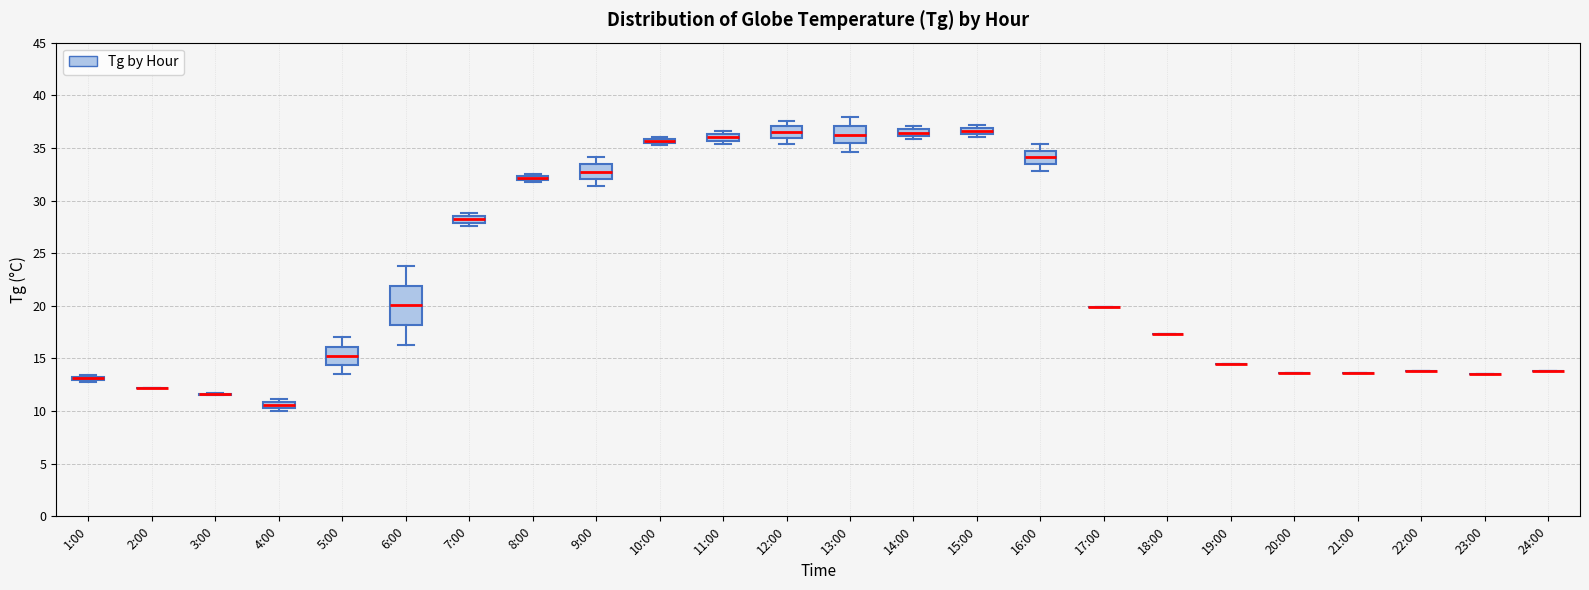

Comparing the boxes themselves (not the whiskers), which one is the tallest?

6:00